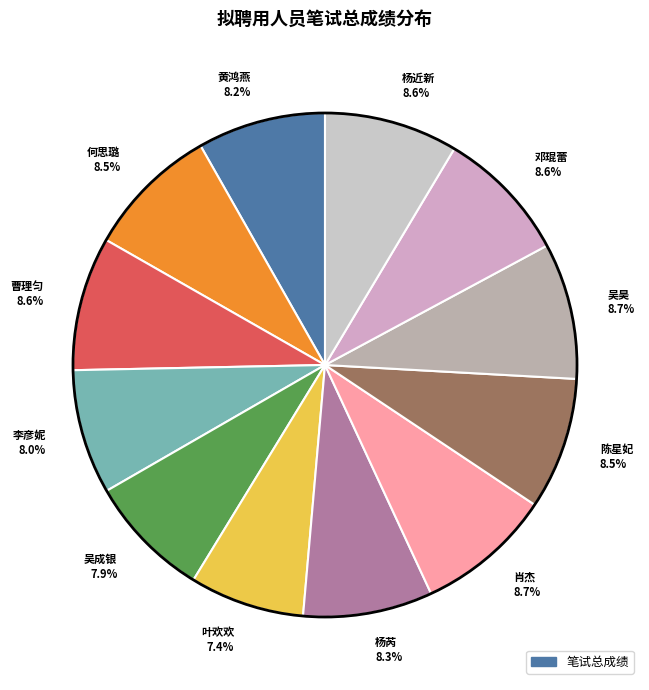

Combined, do 陈星妃 and 吴昊 account for over 50%?

No